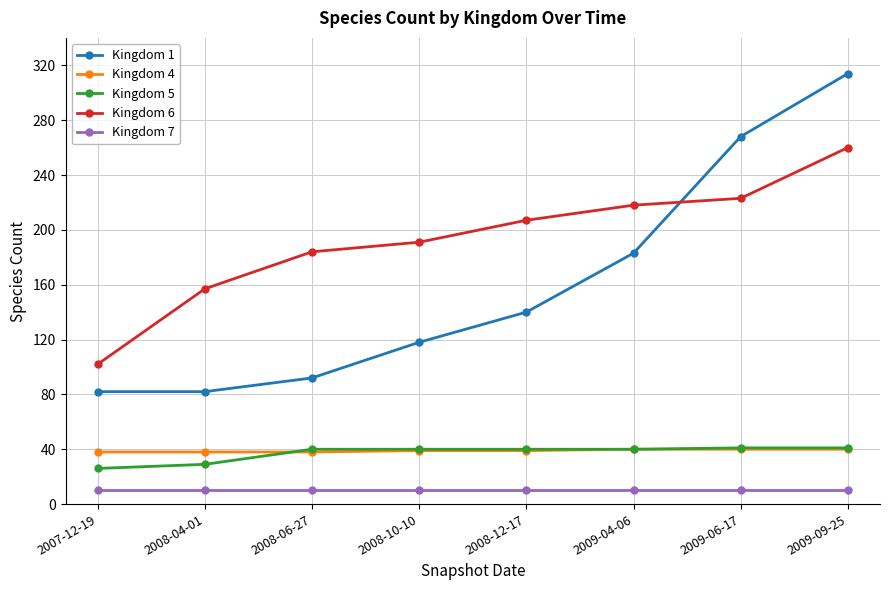

Does the chart have visible grid lines?

Yes